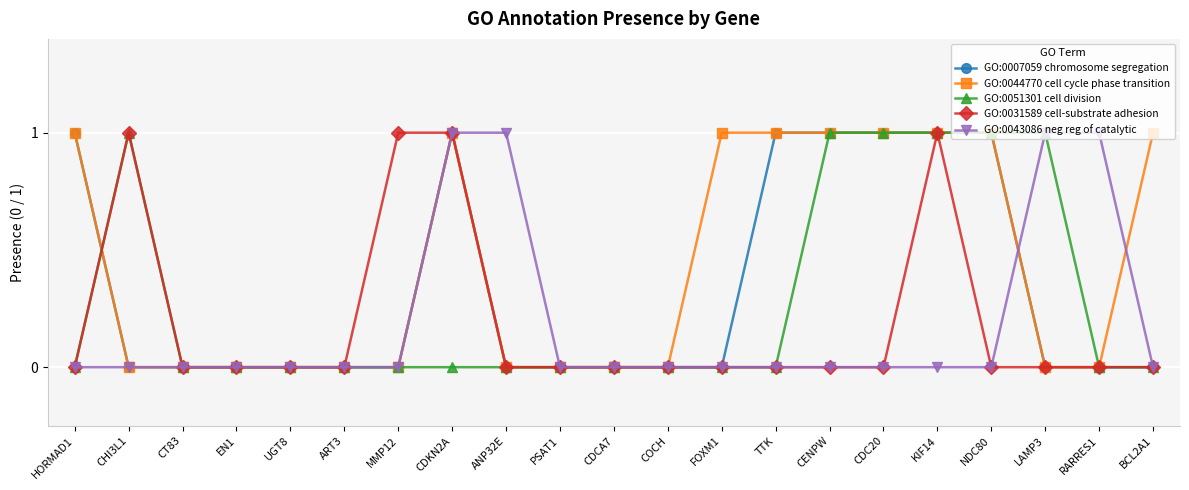

The GO:0044770 cell cycle phase transition series shows 1 at TTK. True or false?

False